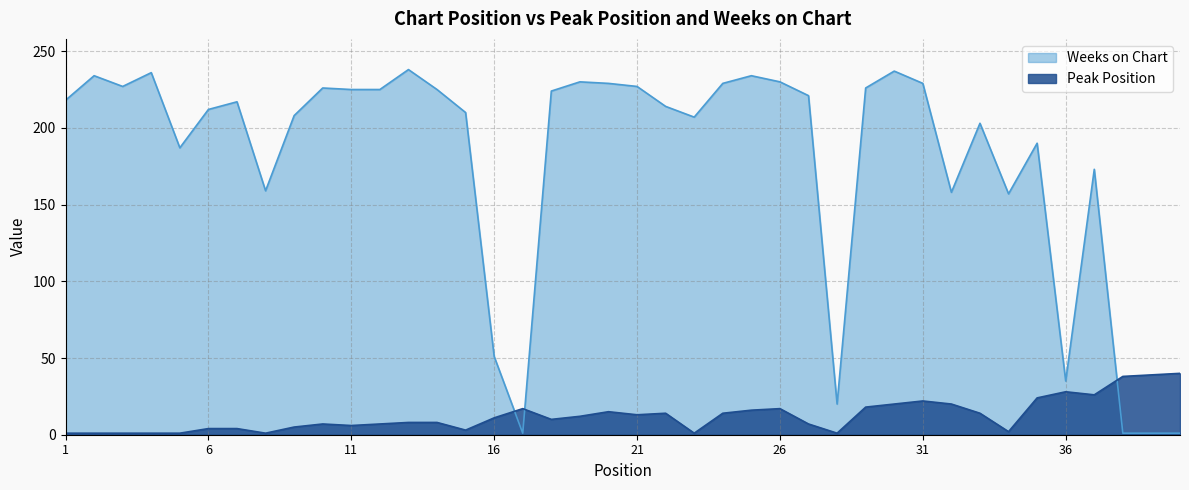

What is the greatest value displayed?

238